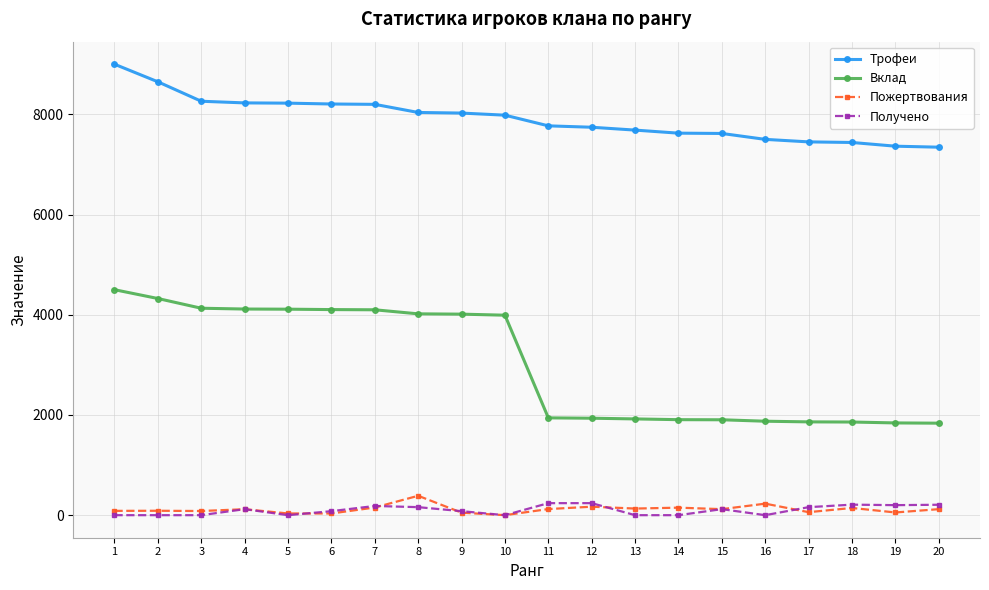

True or false: Трофеи and Пожертвования cross at least once.

False